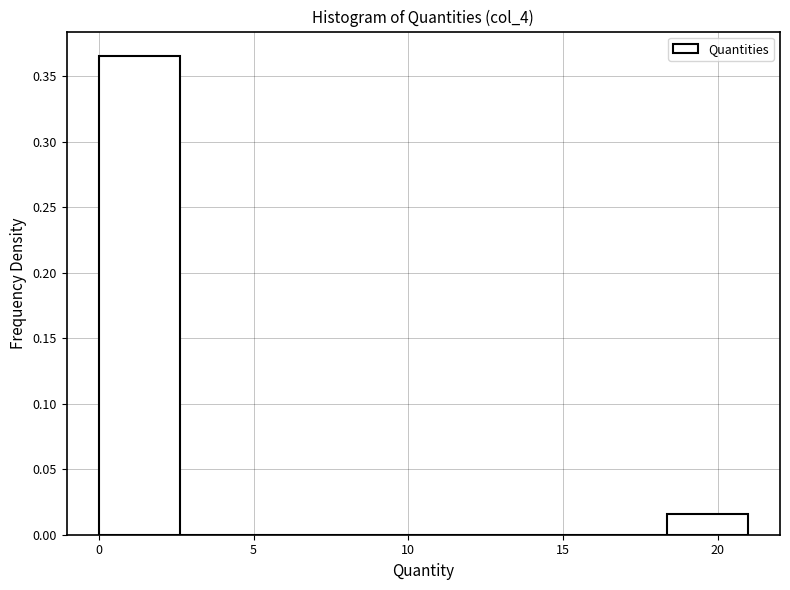

Reading left to right, transcribe this chart: for each bar, give the range it covers on the x-axis and its height. Neither the bar edges nor the heights are printed on the chart, so give them approximately, as read against the axes.

0.0 to 2.5: 0.365
2.5 to 5.0: 0
5.0 to 8.0: 0
8.0 to 10.5: 0
10.5 to 13.0: 0
13.0 to 15.5: 0
15.5 to 18.5: 0
18.5 to 21.0: 0.015